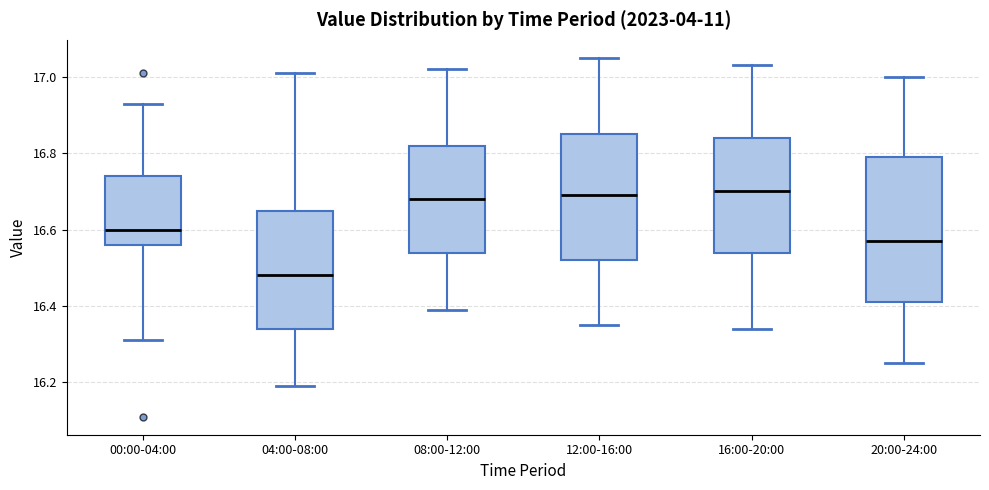

Which box is the tallest, from its lower edge to its upper edge?

20:00-24:00